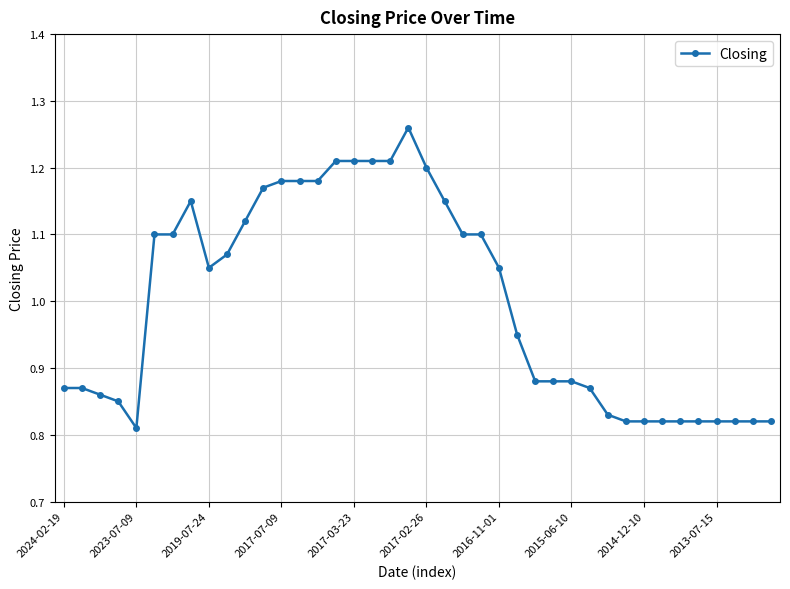

What is the difference between the maximum and second lowest values?

0.4